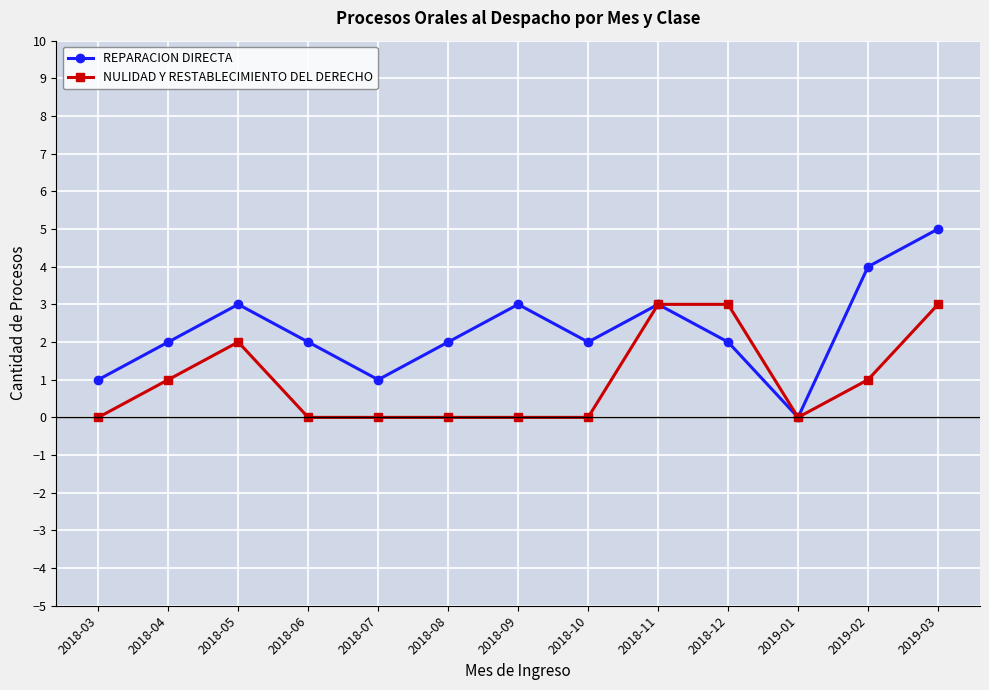

What is the highest value of the REPARACION DIRECTA series?

5